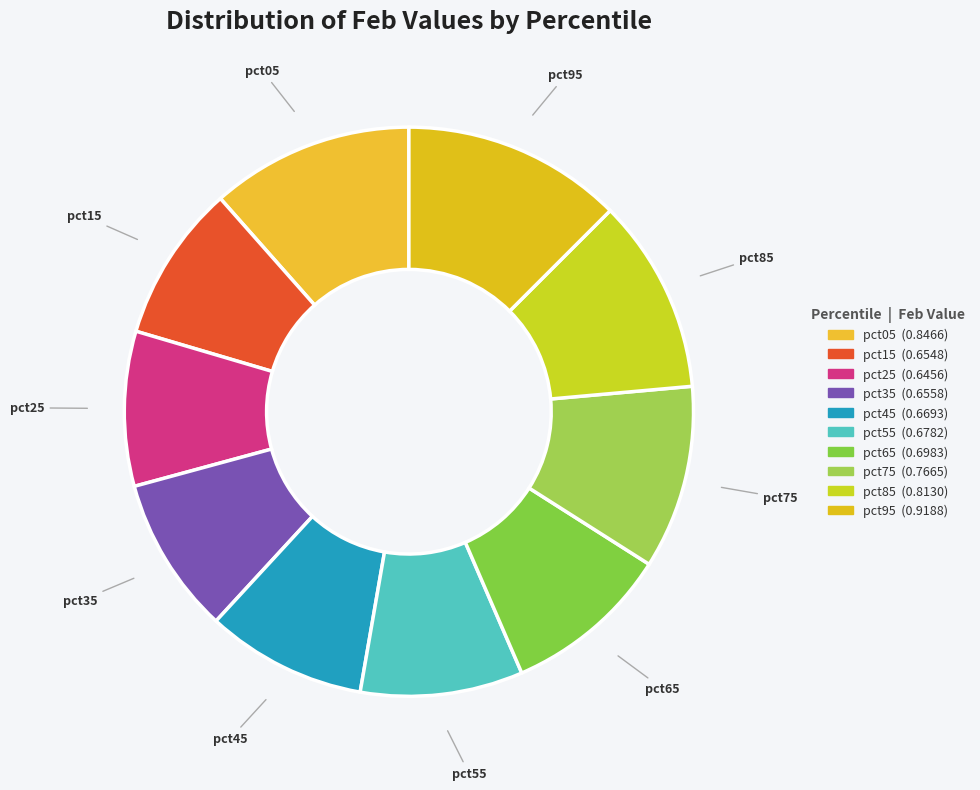

How many slices are in this pie chart?

10